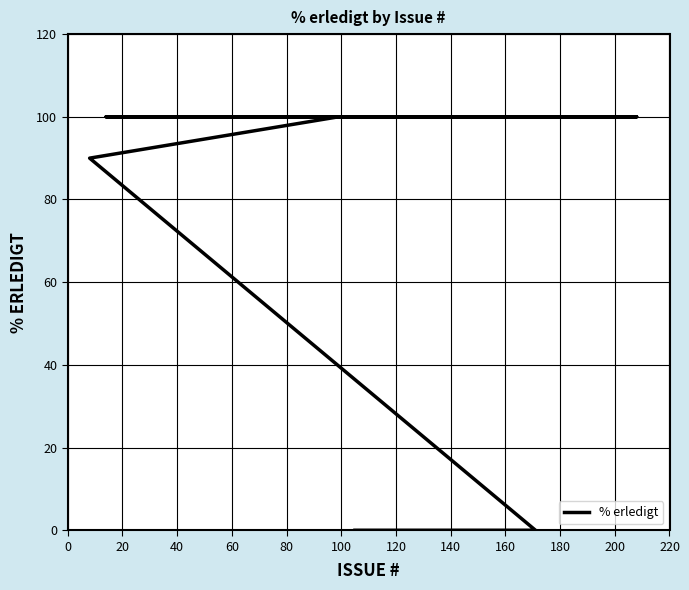

True or false: the data shows -58 at 20.

False